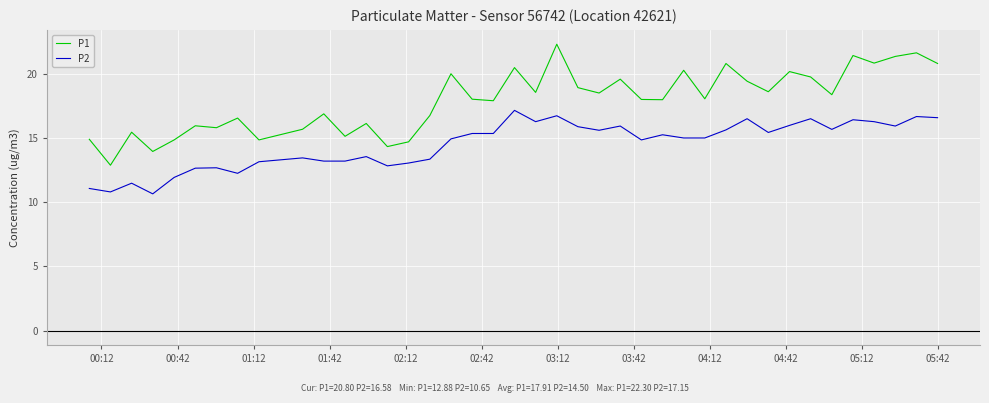

What are all the series names shown in the legend?

P1, P2